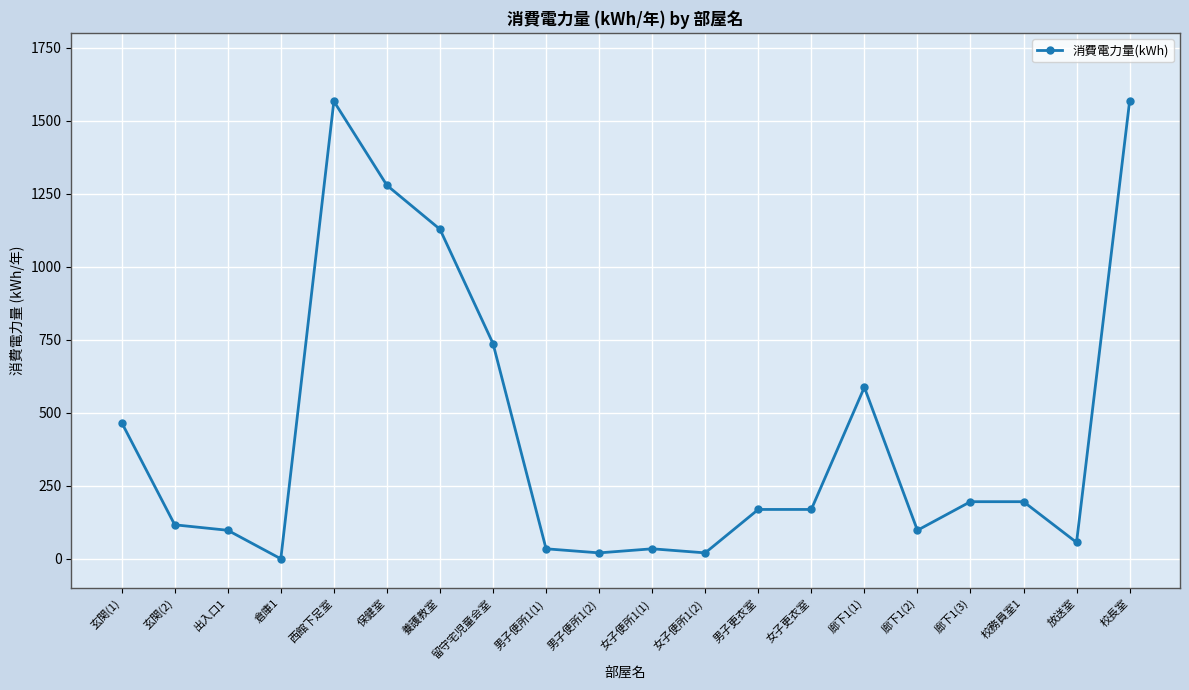

What is the label of the 7th point from the left?

養護教室